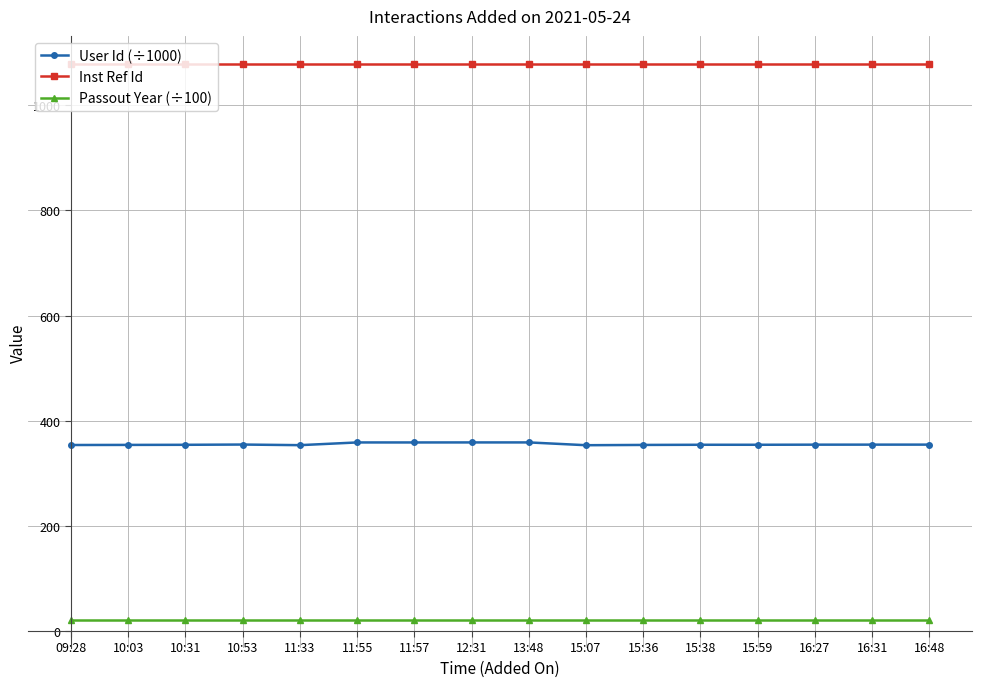

Which series has the widest spread of values?

User Id (÷1000)